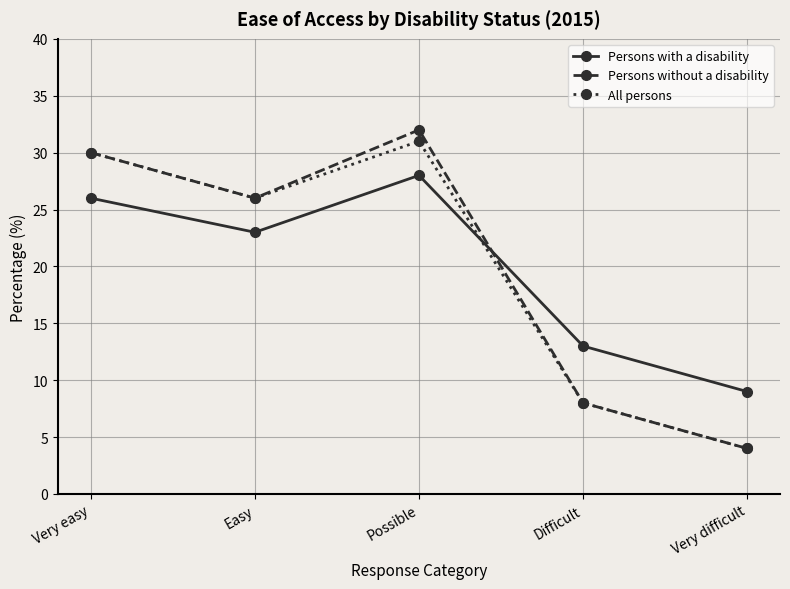

At which category does Persons with a disability reach its first local peak?

Possible